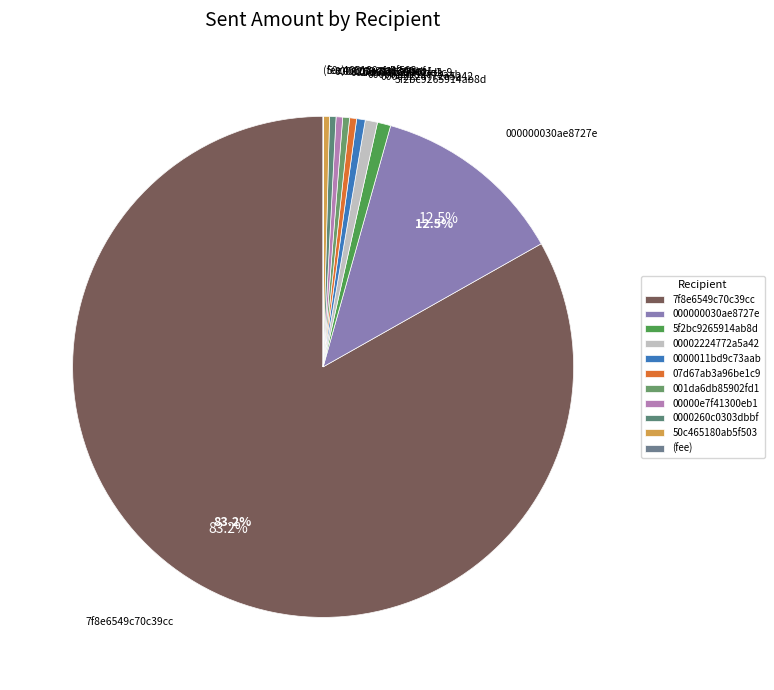

Rank the categories by value from lowest to highest.

(fee), 50c465180ab5f503, 0000260c0303dbbf, 00000e7f41300eb1, 001da6db85902fd1, 07d67ab3a96be1c9, 0000011bd9c73aab, 00002224772a5a42, 5f2bc9265914ab8d, 000000030ae8727e, 7f8e6549c70c39cc